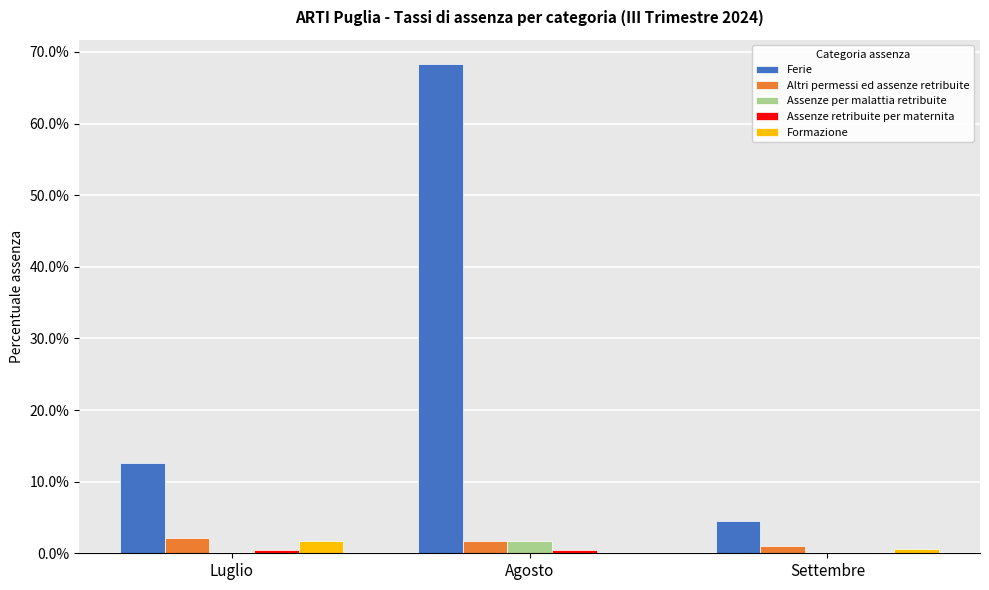

Reading left to right, list all the values displayed in this chart.

Ferie: Luglio=0.1	Agosto=0.7	Settembre=0.0
Altri permessi ed assenze retribuite: Luglio=0.0	Agosto=0.0	Settembre=0.0
Assenze per malattia retribuite: Luglio=0.0	Agosto=0.0	Settembre=0.0
Assenze retribuite per maternita: Luglio=0.0	Agosto=0.0	Settembre=0.0
Formazione: Luglio=0.0	Agosto=0.0	Settembre=0.0